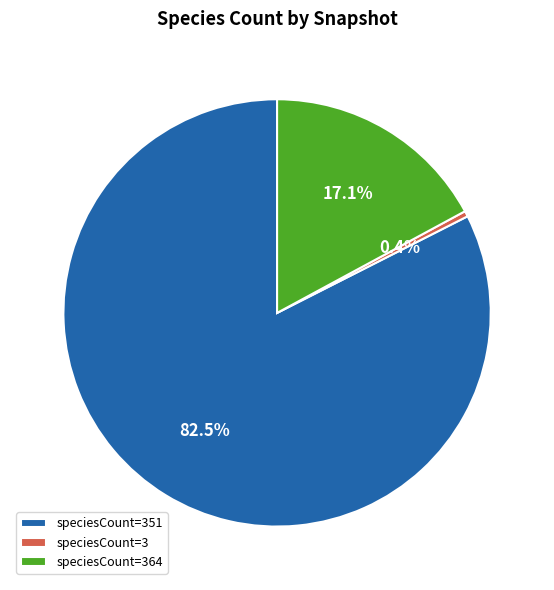

What portion of the pie excludes speciesCount=364?

82.9%